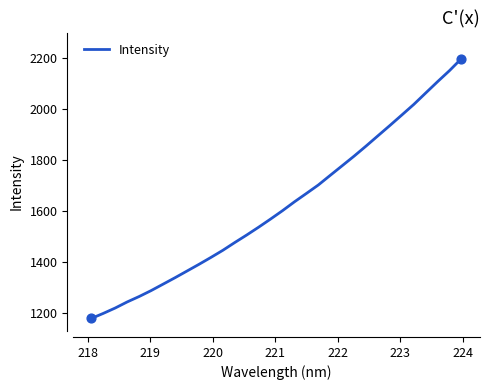

What is the difference between the maximum and minimum values?

1019.0